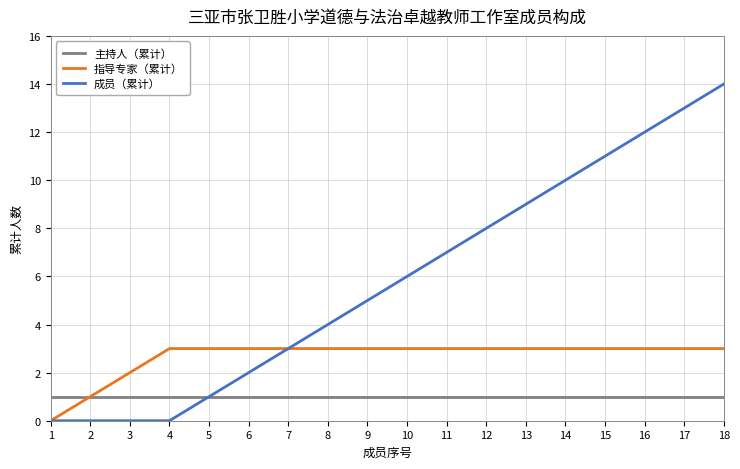

How many categories are shown in the chart?

18